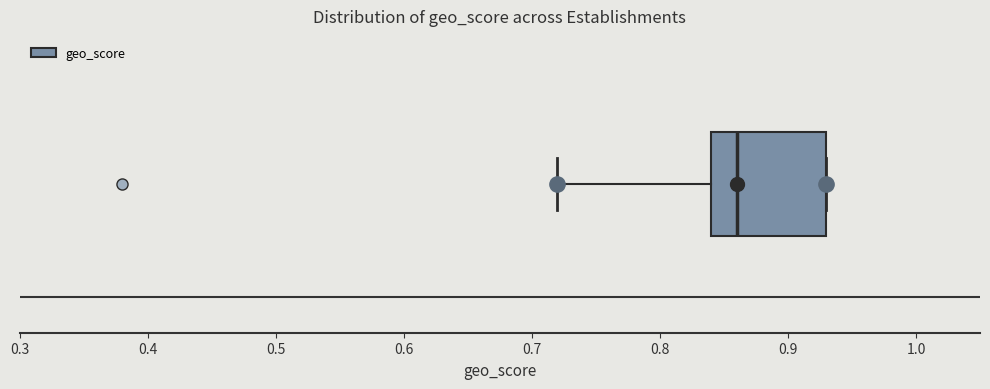

Where is the left edge of the box on the x-axis? The values are not printed on the chart, so give them approximately, as read against the axis.

0.84